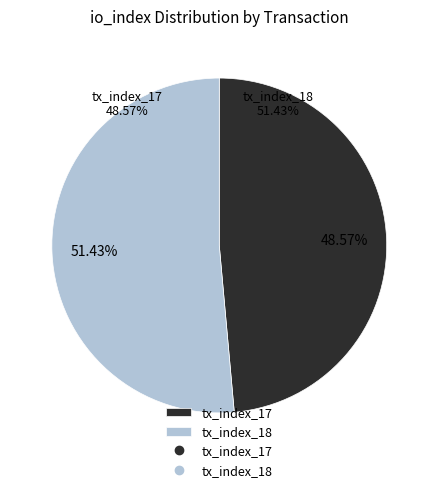

To the nearest percent, what is the combined percentage of tx_index_18 and tx_index_17?

100%